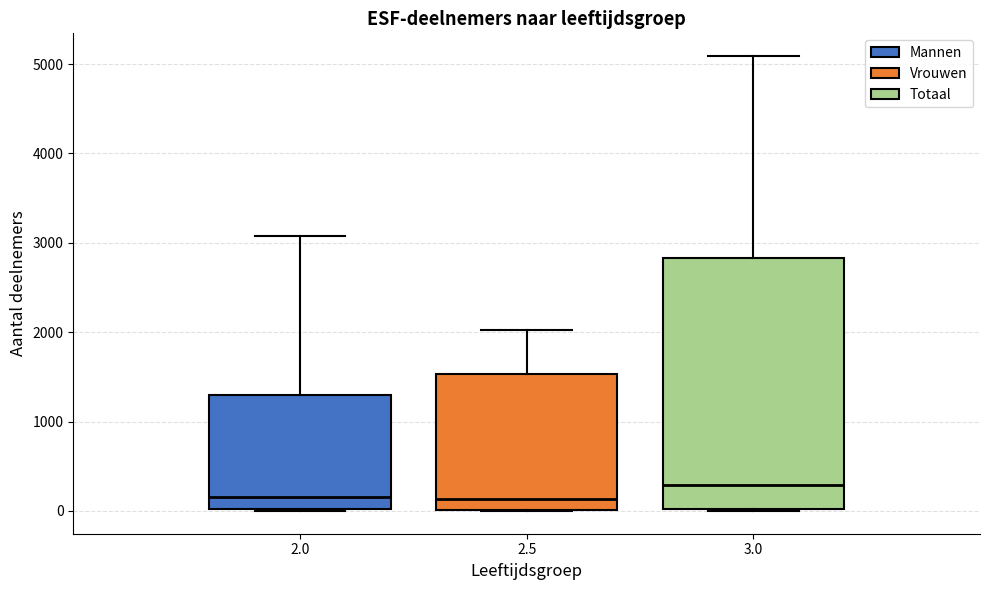

Reading left to right, read every box against the y-axis: the position of its median line, the range the box covers, and the ends of its whiskers. The values are not printed on the chart, so give them approximately, as read against the axis.

2.0: median 200, box 0 to 1300, whiskers 0 to 3100
2.5: median 100, box 0 to 1500, whiskers 0 to 2000
3.0: median 300, box 0 to 2800, whiskers 0 to 5100